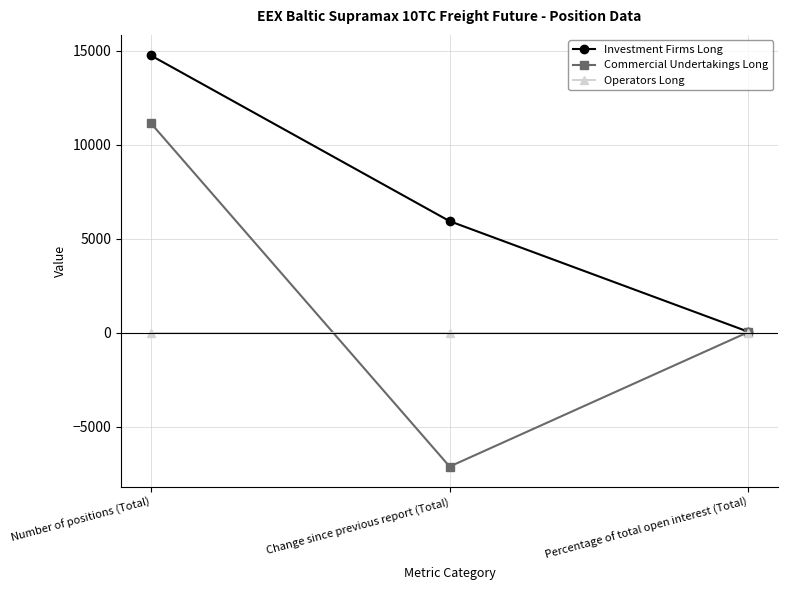

What is the difference between the highest and lowest values at Number of positions (Total)?

14743.5